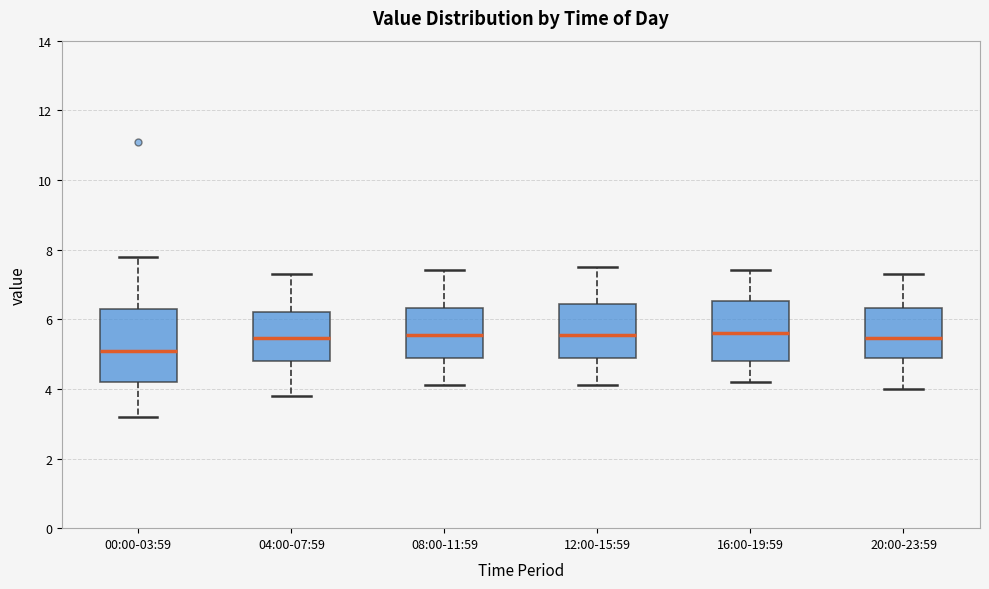

Reading left to right, transcribe this box plot: for each box, give where its median line is, the range the box spans, and where its two whiskers end, as read against the y-axis. The values are not printed on the chart, so give them approximately, as read against the axis.

00:00-03:59: median 5.2, box 4.2 to 6.4, whiskers 3.2 to 7.8
04:00-07:59: median 5.4, box 4.8 to 6.2, whiskers 3.8 to 7.4
08:00-11:59: median 5.6, box 4.8 to 6.4, whiskers 4.2 to 7.4
12:00-15:59: median 5.6, box 4.8 to 6.4, whiskers 4.2 to 7.6
16:00-19:59: median 5.6, box 4.8 to 6.6, whiskers 4.2 to 7.4
20:00-23:59: median 5.4, box 4.8 to 6.4, whiskers 4.0 to 7.4